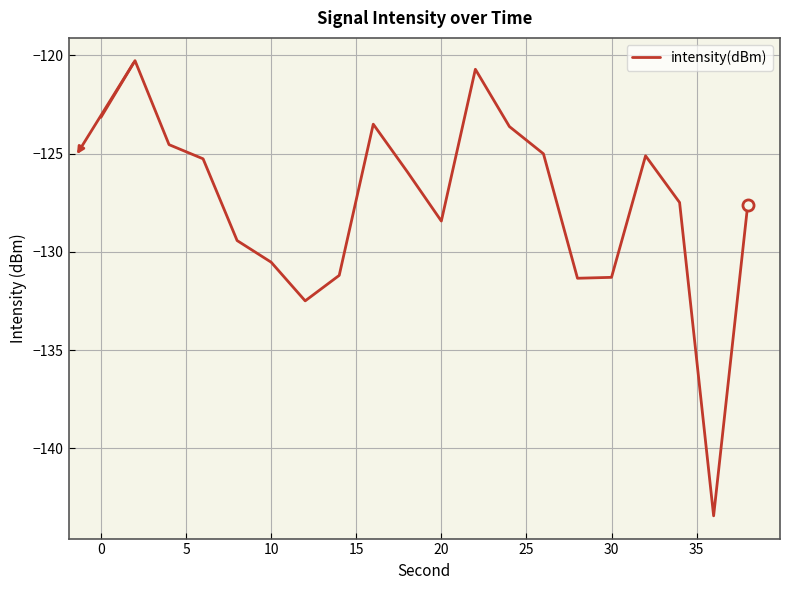

True or false: there are more than 1 points higher than both neighbors.

True